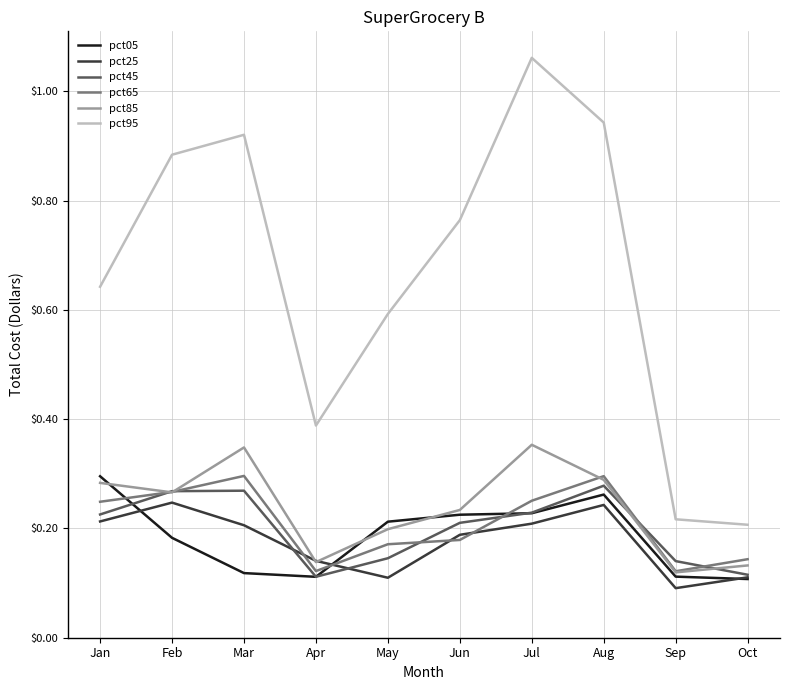

True or false: pct45 has more than 0 interior local peaks.

True